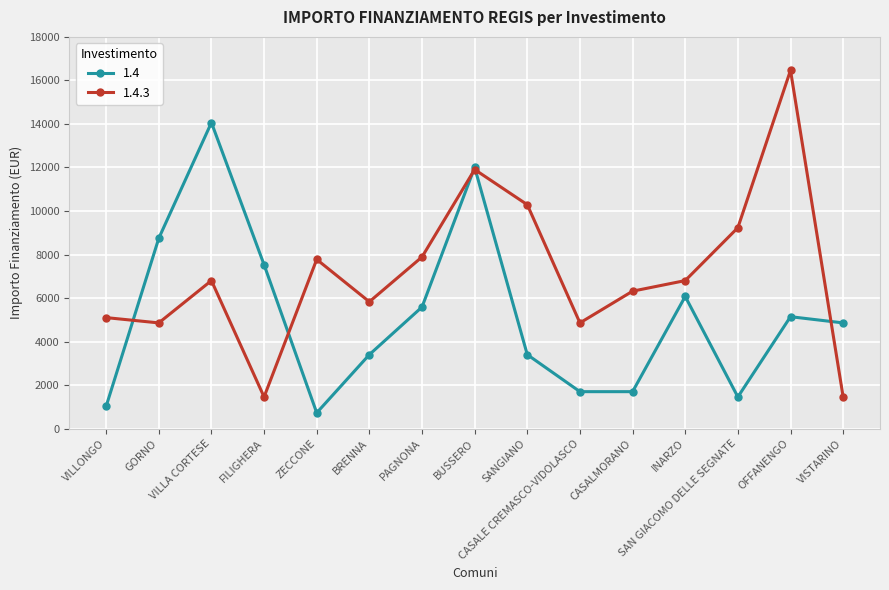

Which series has the widest spread of values?

1.4.3